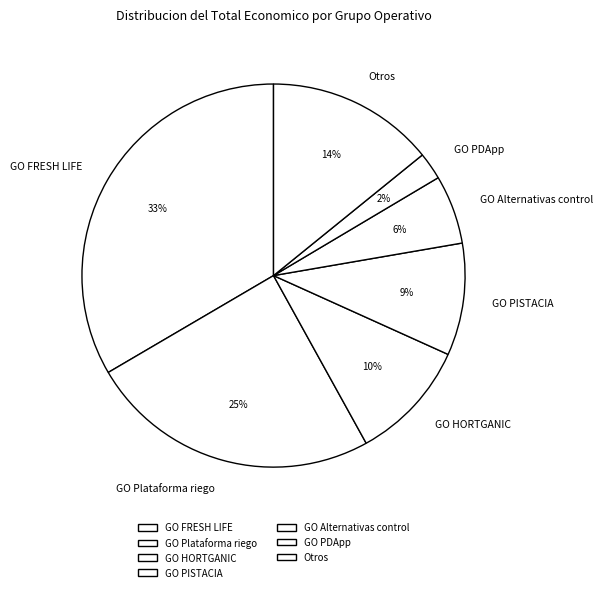

Do GO FRESH LIFE and GO HORTGANIC together represent more than half of the pie?

No